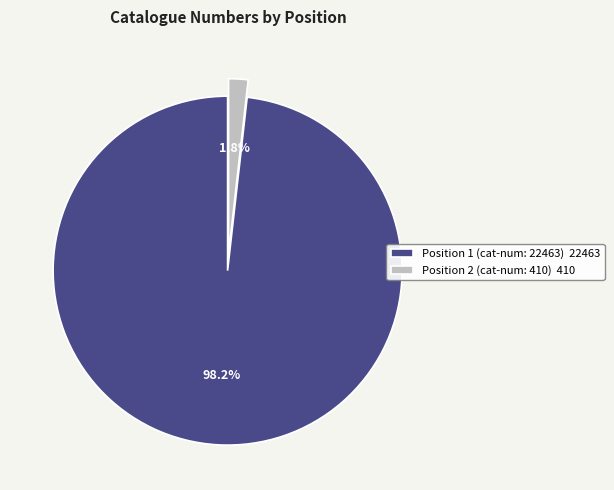

To the nearest percent, what percentage of the pie is Position 1 (cat-num: 22463)?

98%